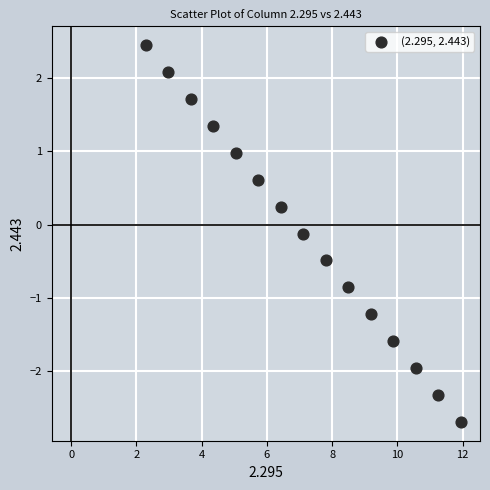

What is the range of Y values (max minus min)?

5.1